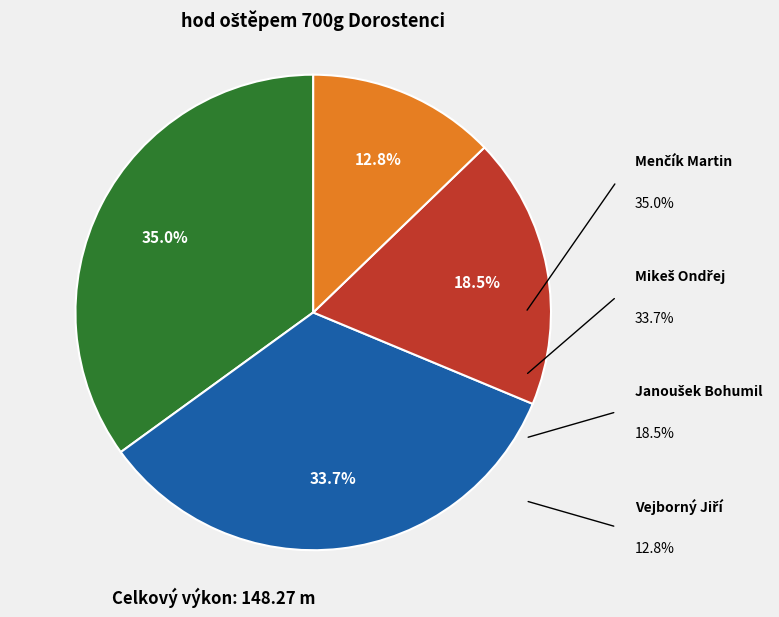

Is there a majority slice in this chart?

No